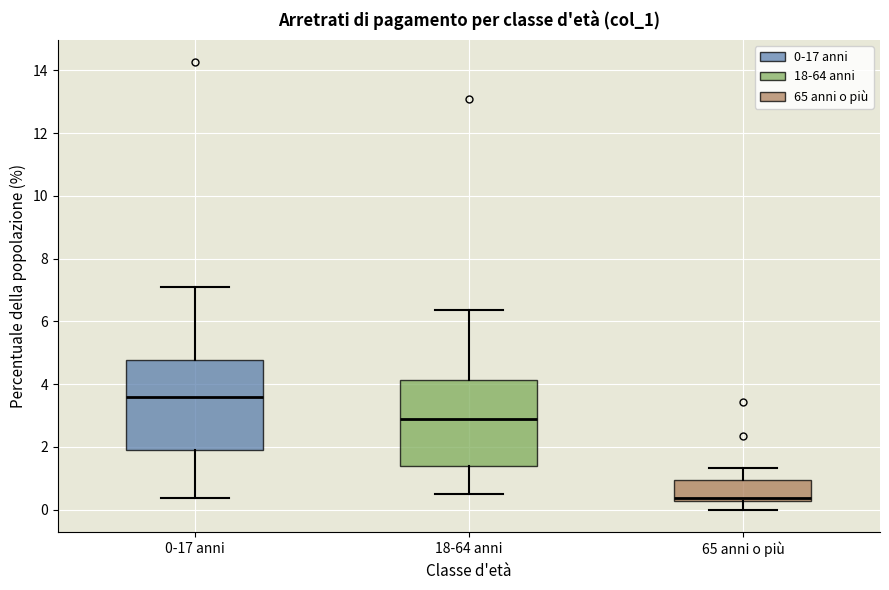

Where does the lower whisker of the box for 0-17 anni end on the y-axis? The values are not printed on the chart, so give them approximately, as read against the axis.

0.4